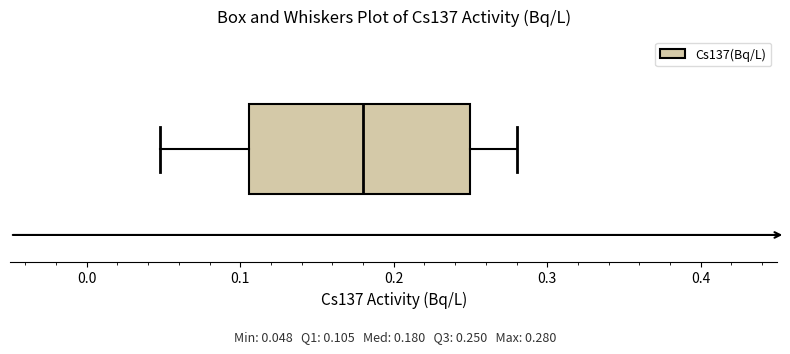

Where does the left whisker of the box end on the x-axis? The values are not printed on the chart, so give them approximately, as read against the axis.

0.05